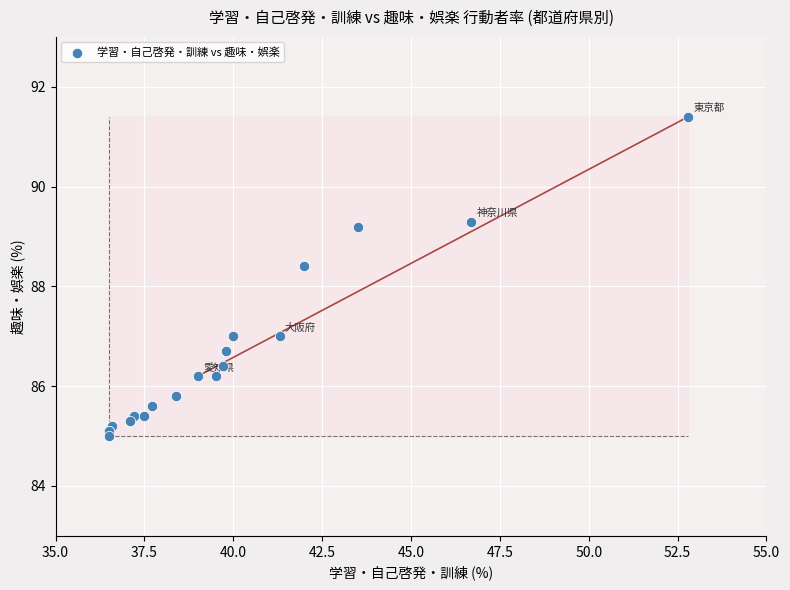

What Y value in the scatter plot is closest to 88?

88.4